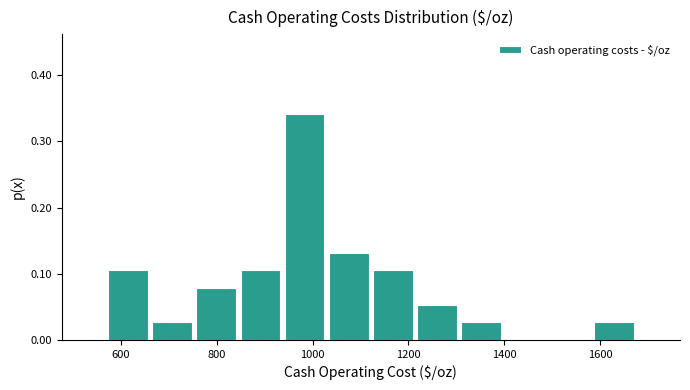

Which range on the x-axis has the tallest bar?

940 to 1020